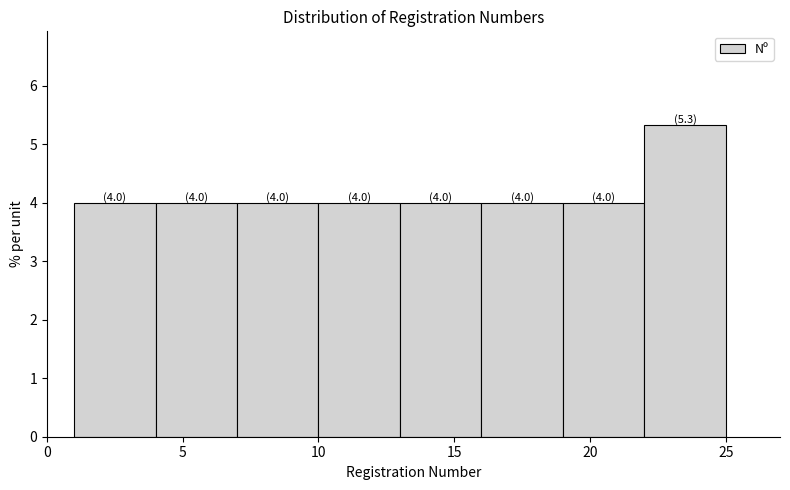

Which range on the x-axis has the tallest bar?

22 to 25